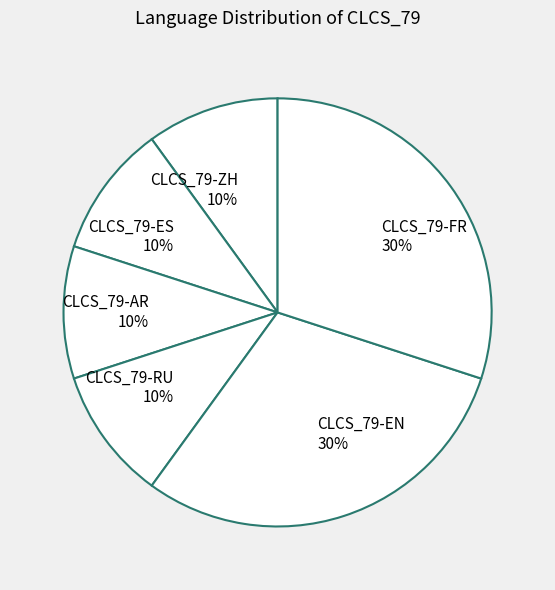

Does CLCS_79-RU represent more than half of the total?

No